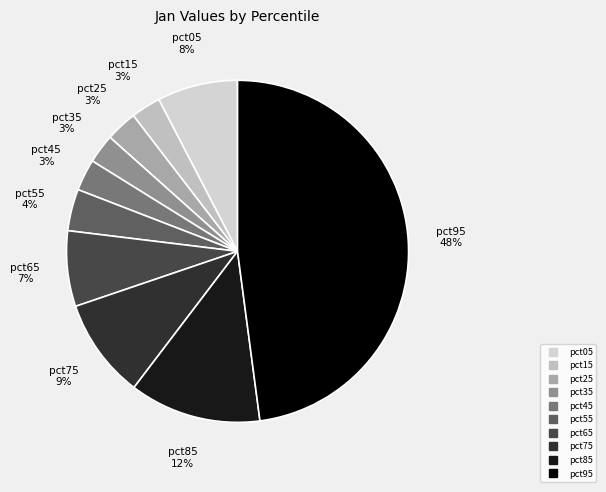

To the nearest percent, what percentage of the pie is pct55?

4%